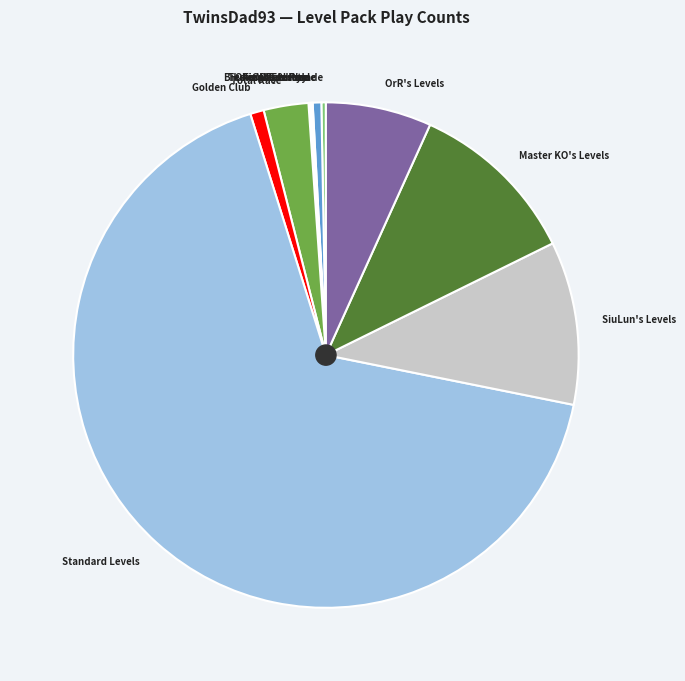

Does any single category account for the majority?

Yes